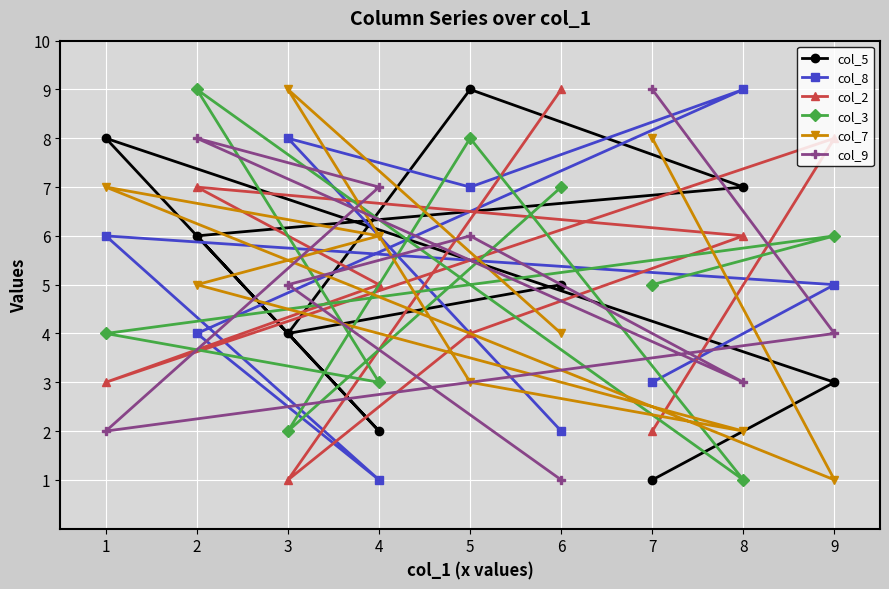

Is it true that col_8 equals 4 at 2?

True